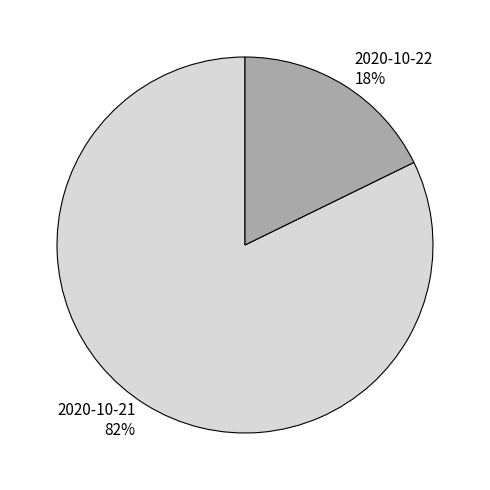

How many slices are in this pie chart?

2